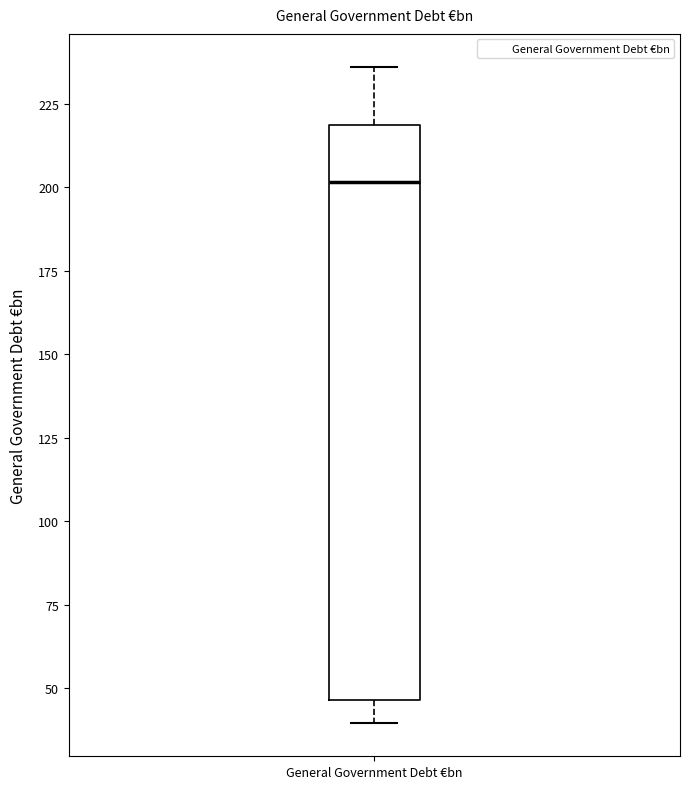

Where is the upper edge of the box for General Government Debt €bn on the y-axis? The values are not printed on the chart, so give them approximately, as read against the axis.

220